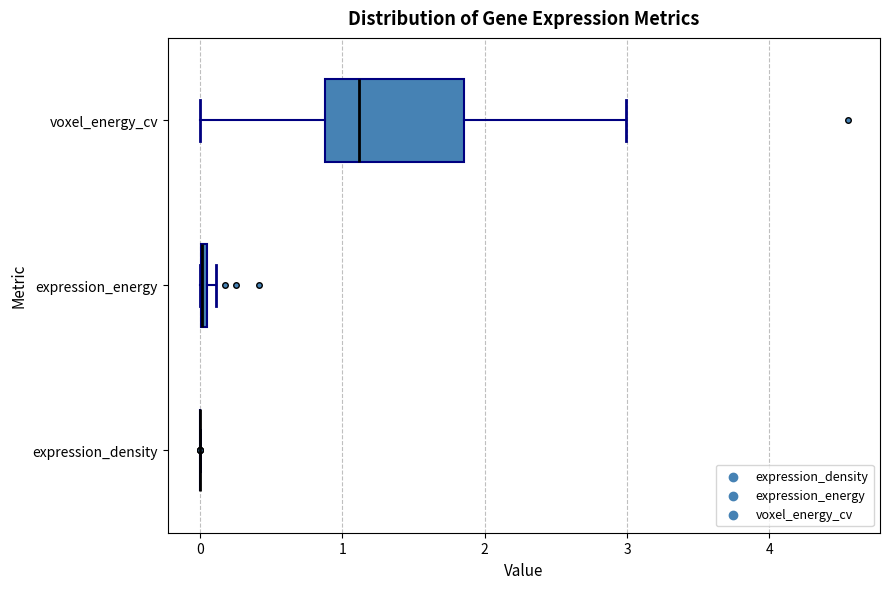

Comparing the boxes themselves (not the whiskers), which one is the widest?

voxel_energy_cv